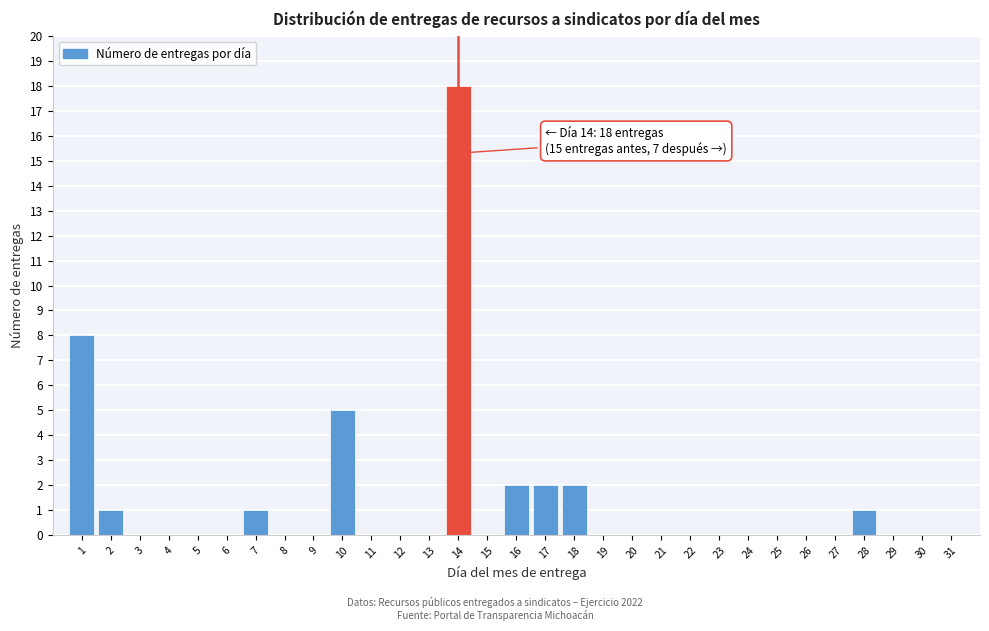

Reading left to right, extract all data points from this chart.

1=8	2=1	3=0	4=0	5=0	6=0	7=1	8=0	9=0	10=5	11=0	12=0	13=0	14=18	15=0	16=2	17=2	18=2	19=0	20=0	21=0	22=0	23=0	24=0	25=0	26=0	27=0	28=1	29=0	30=0